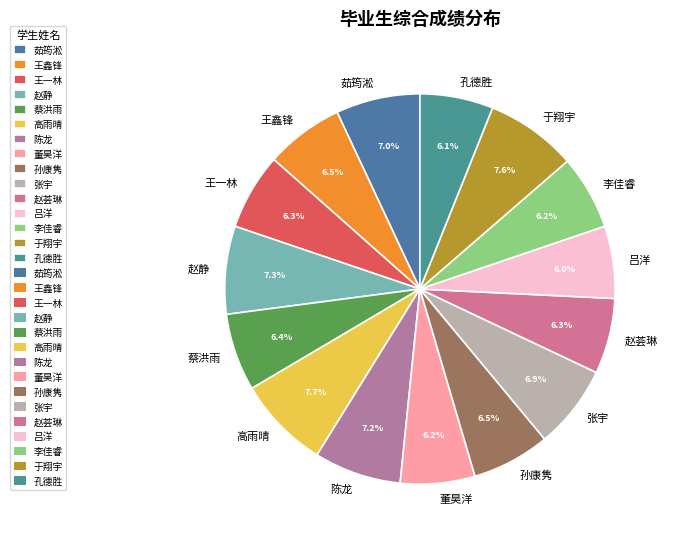

What portion of the pie excludes 陈龙?

92.8%